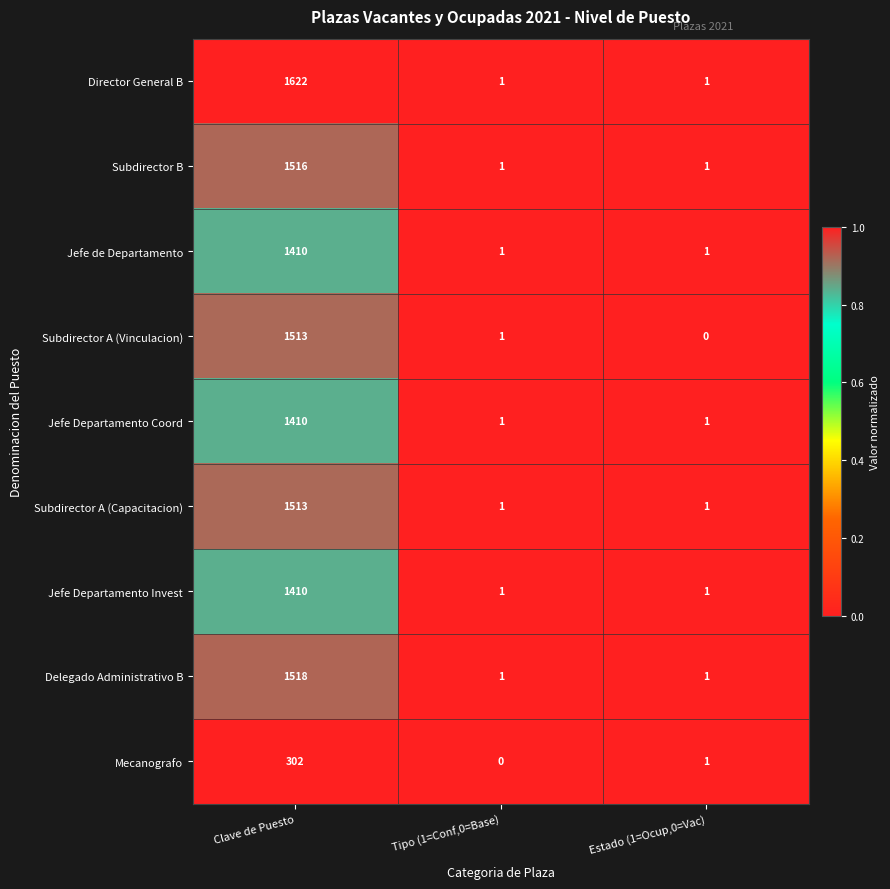

True or false: Jefe Departamento Coord has a value of 1 at Estado (1=Ocup,0=Vac).

True